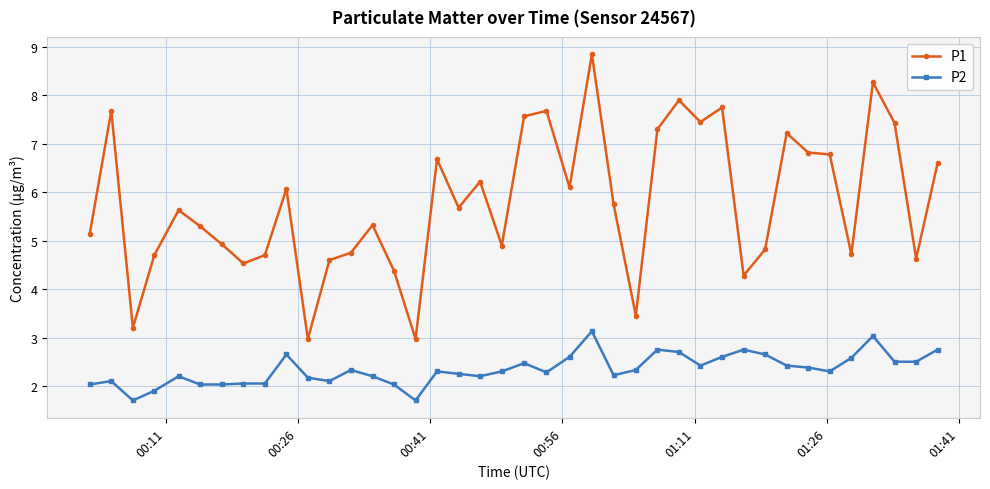

At how many categories does at least one series exceed 5?

24